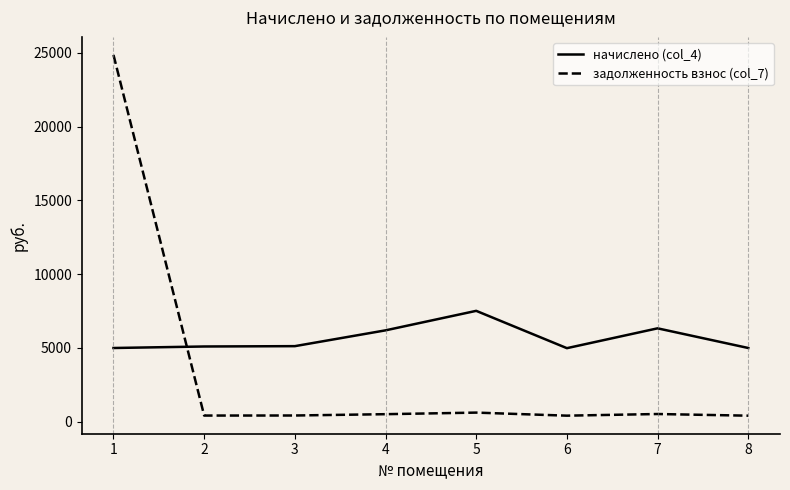

Is the value of задолженность взнос (col_7) at 3 greater than the value of начислено (col_4) at 8?

No